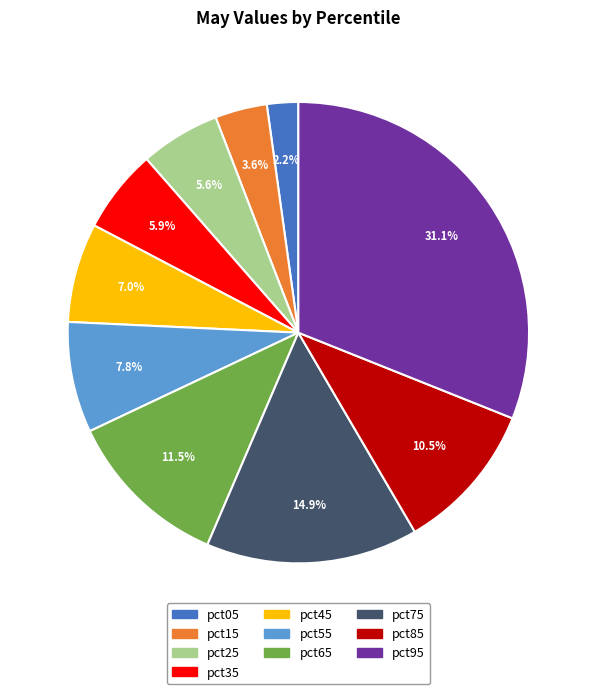

What is the smallest slice in the pie chart?

pct05